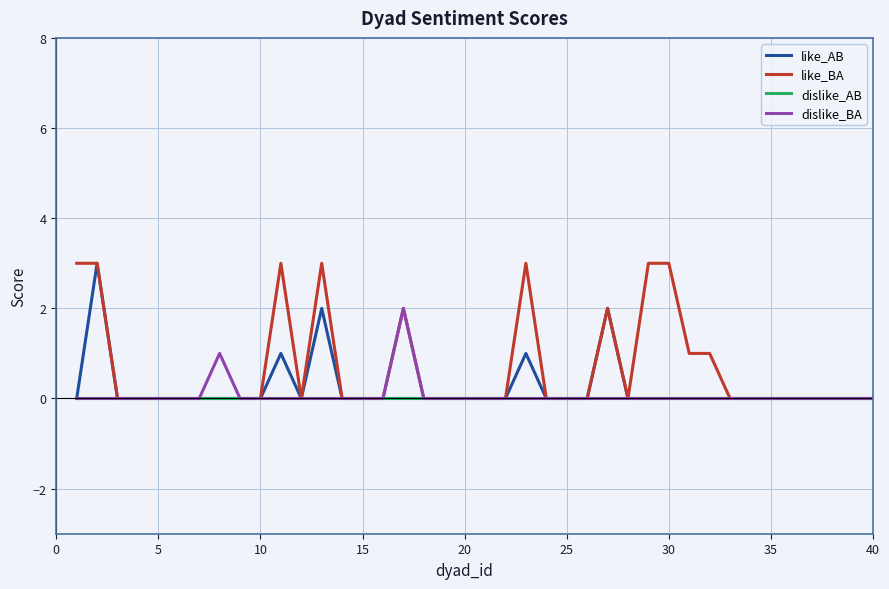

Which series has the largest total across all categories?

like_BA